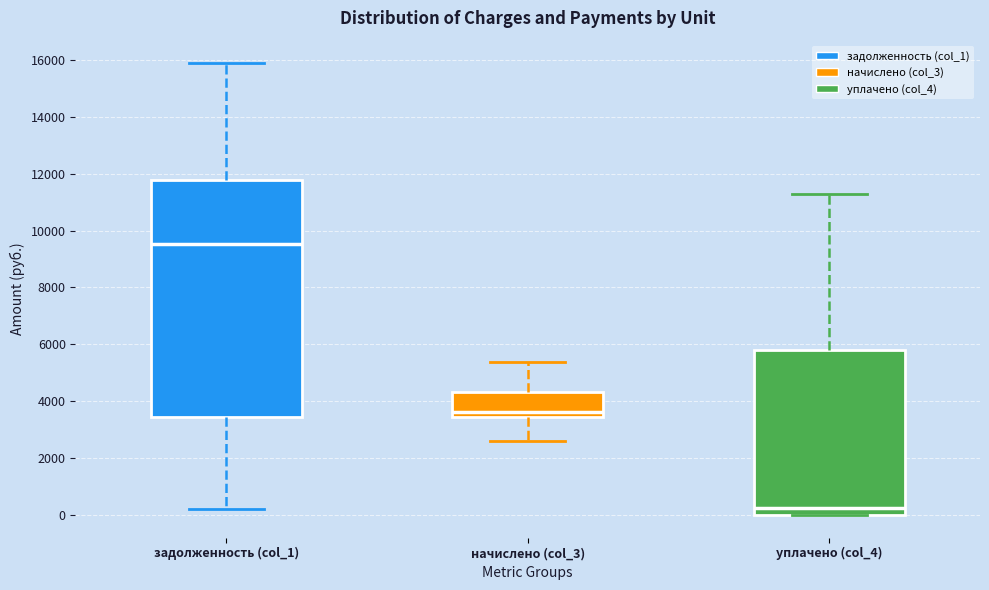

Comparing the boxes themselves (not the whiskers), which one is the tallest?

задолженность (col_1)